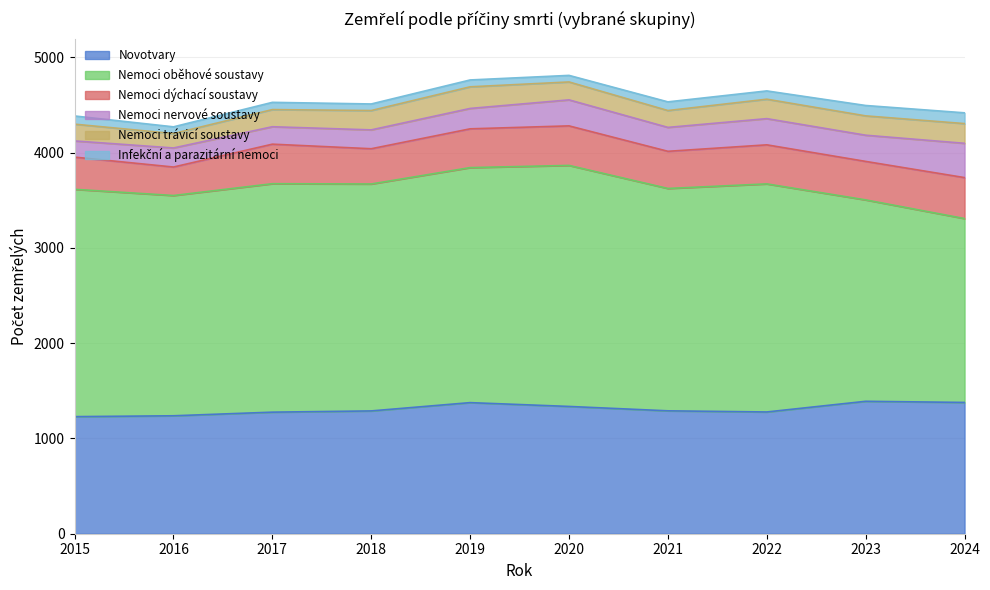

Reading left to right, transcribe all the data shown in this chart.

Novotvary: 1229	1238	1276	1289	1376	1336	1290	1278	1390	1378
Nemoci oběhové soustavy: 2386	2312	2398	2382	2467	2530	2334	2394	2114	1930
Nemoci dýchací soustavy: 338	299	415	370	407	415	390	410	404	430
Nemoci nervové soustavy: 170	200	183	198	214	273	251	275	275	360
Nemoci trávicí soustavy: 176	151	180	203	227	188	177	204	203	207
Infekční a parazitární nemoci: 86	71	76	69	72	69	91	87	109	113